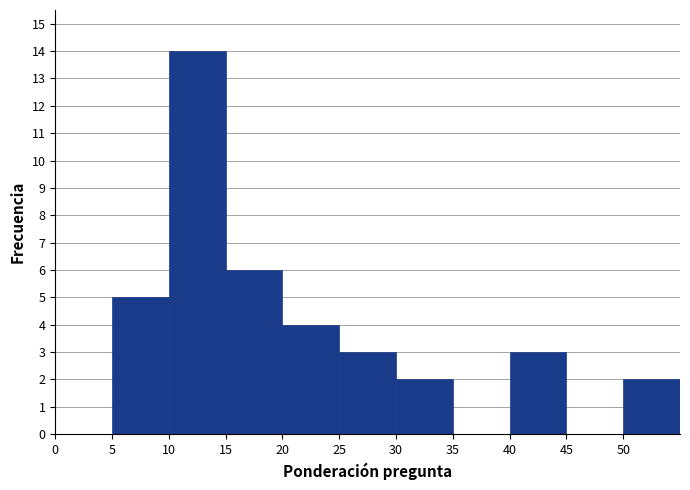

Reading left to right, list every bar in this chart as the range it spans on the x-axis followed by its height. The values are not printed on the chart, so give them approximately, as read against the axis.

0 to 5: 0
5 to 10: 5
10 to 15: 14
15 to 20: 6
20 to 25: 4
25 to 30: 3
30 to 35: 2
35 to 40: 0
40 to 45: 3
45 to 50: 0
50 to 55: 2